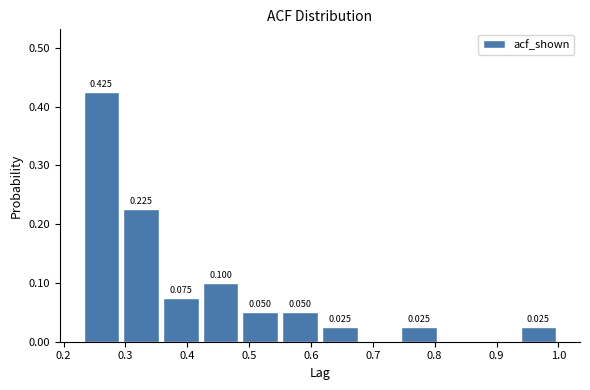

Which range on the x-axis has the tallest bar?

0.23 to 0.29